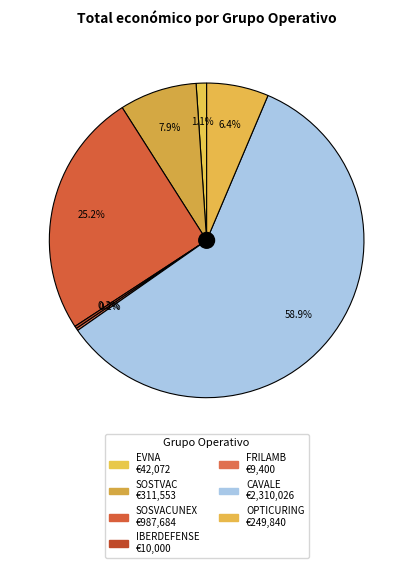

Do EVNA and CAVALE together represent more than half of the pie?

Yes